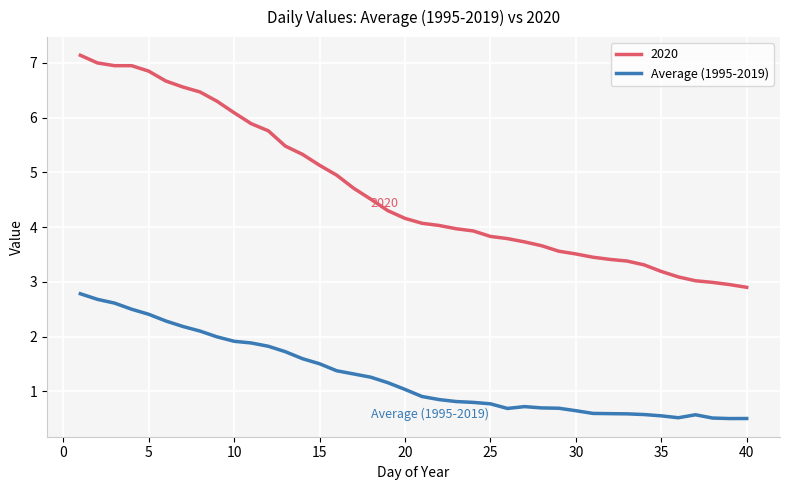

List the series in order of their peak value, lowest first.

Average (1995-2019), 2020